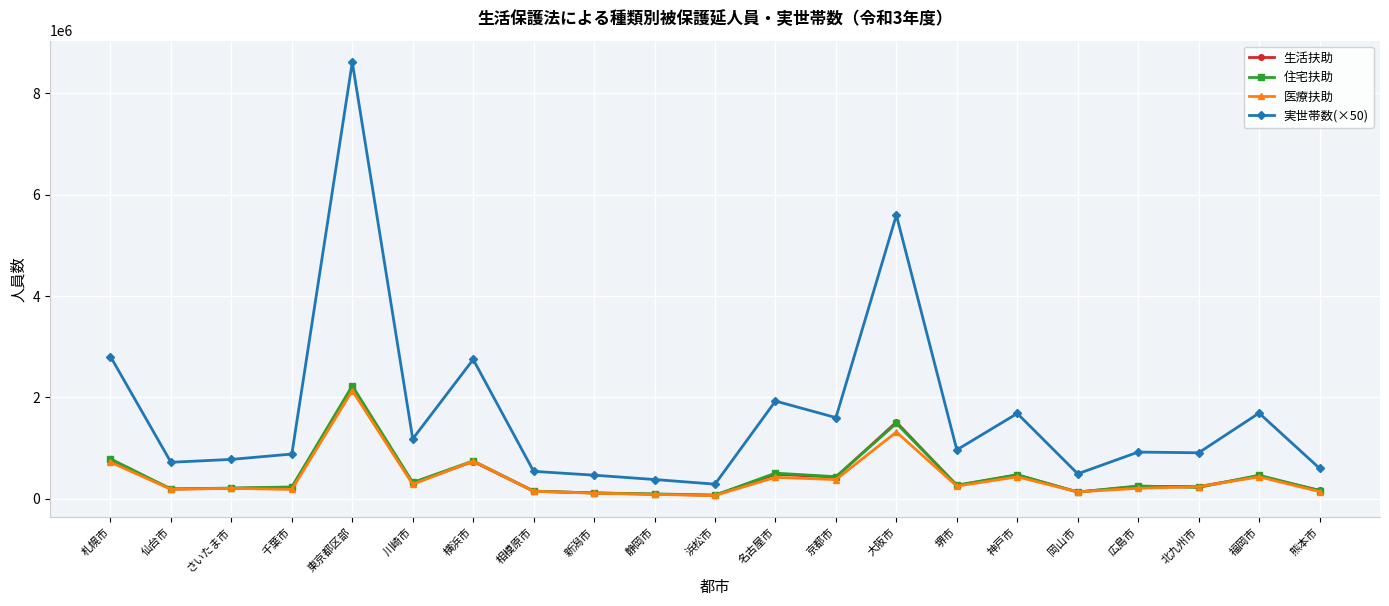

The value of 生活扶助 at 福岡市 is 448342. True or false?

True